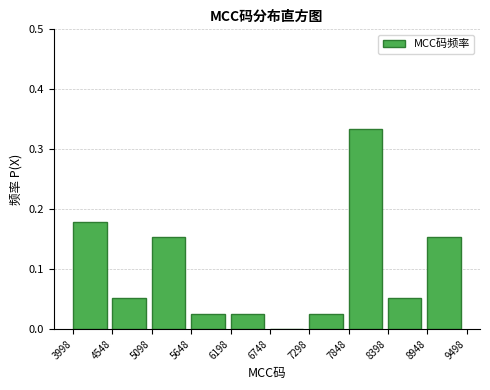

Reading left to right, transcribe this chart: for each bar, give the range it covers on the x-axis and its height. The values are not printed on the chart, so give them approximately, as read against the axis.

3998 to 4548: 0.18
4548 to 5098: 0.05
5098 to 5648: 0.15
5648 to 6198: 0.03
6198 to 6748: 0.03
6748 to 7298: 0
7298 to 7848: 0.03
7848 to 8398: 0.33
8398 to 8948: 0.05
8948 to 9498: 0.15